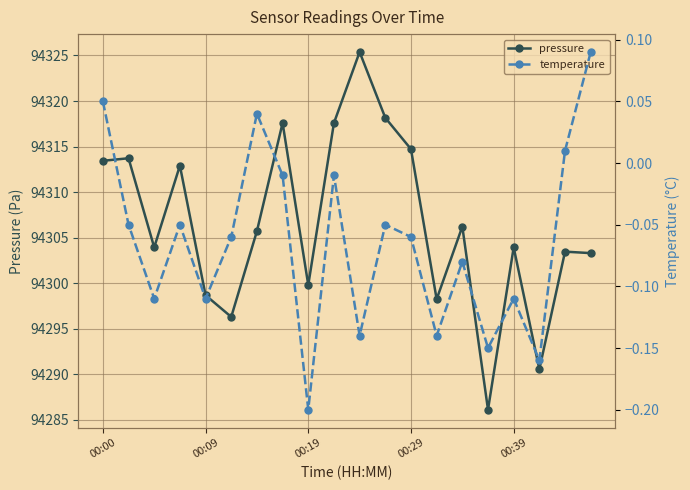

True or false: temperature and pressure cross at least once.

False